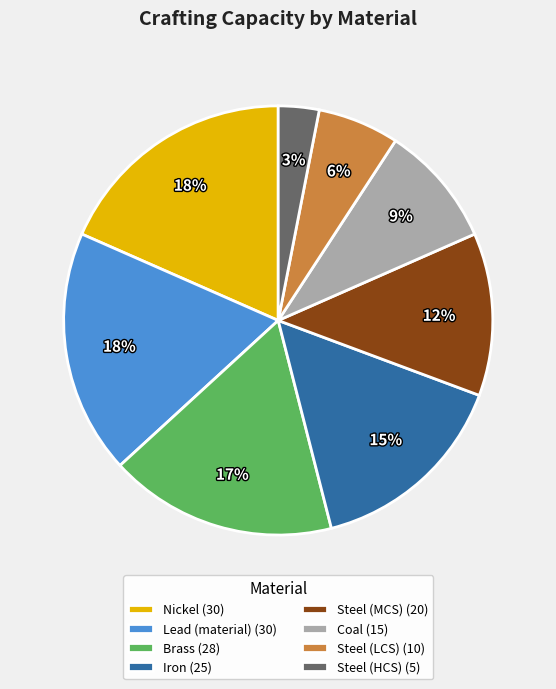

How many slices are in this pie chart?

8